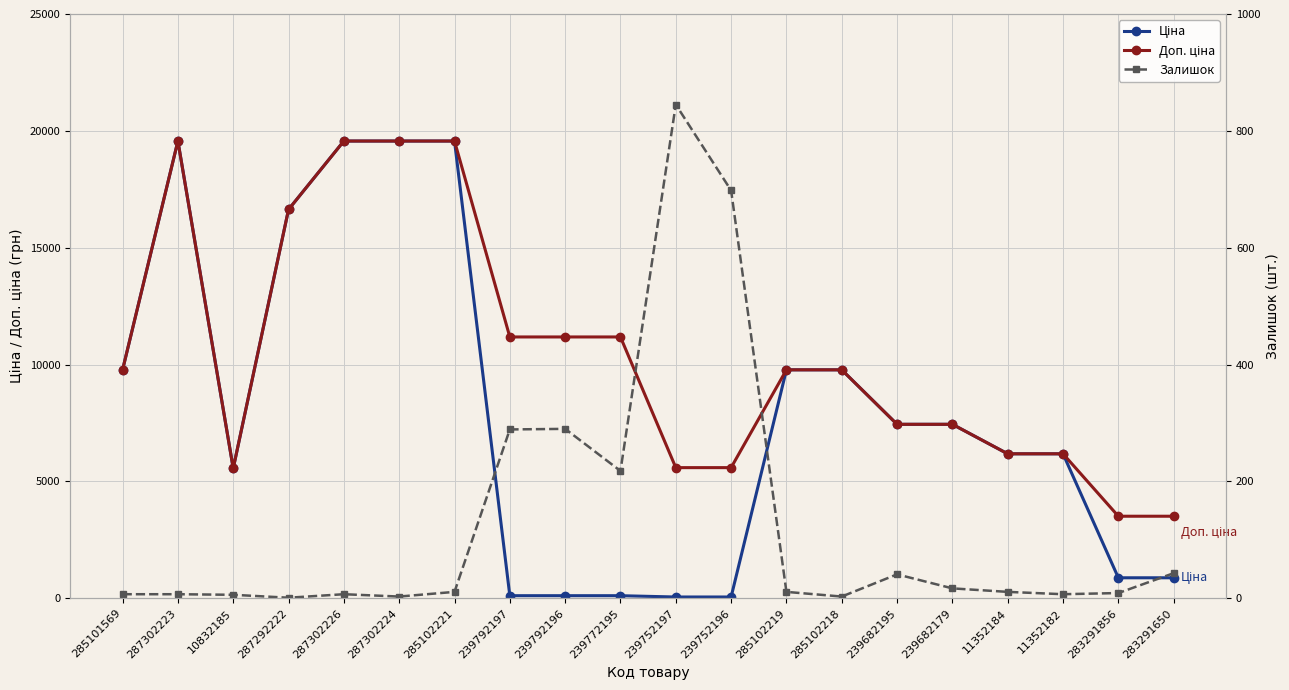

Rank the series at 239682179 from lowest to highest value.

Залишок, Ціна, Доп. ціна